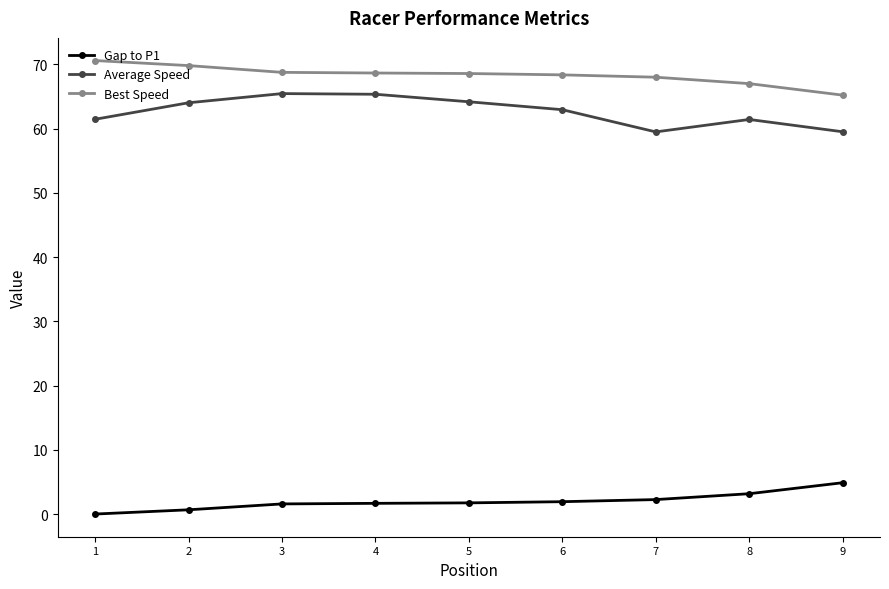

True or false: Best Speed and Average Speed intersect in this chart.

False